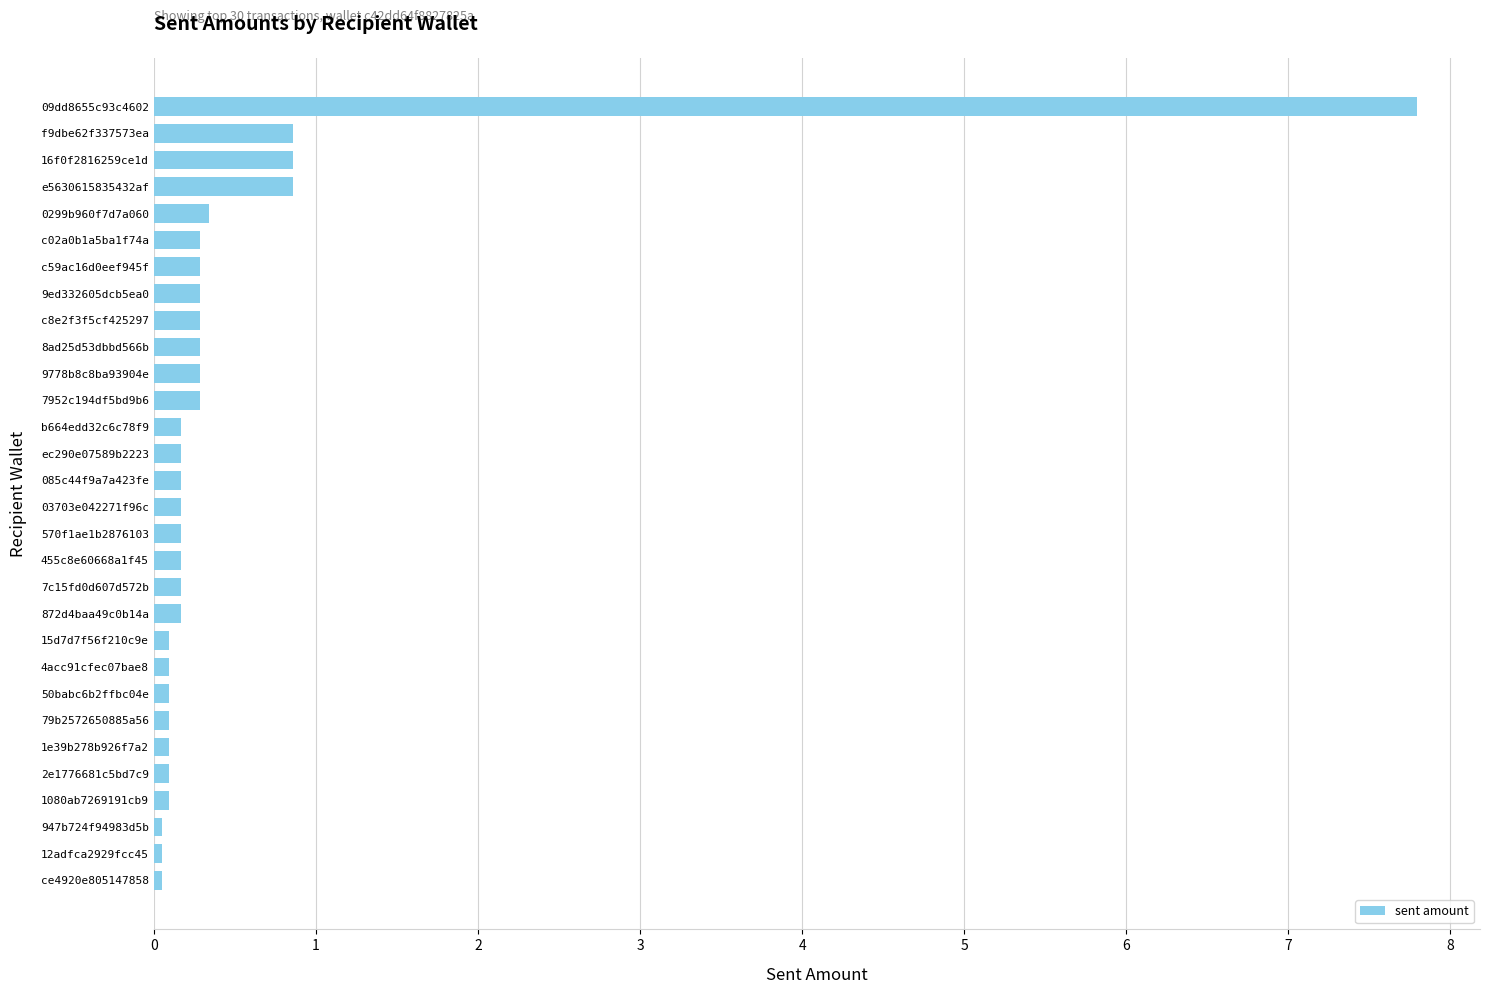

Reading top to bottom, transcribe all the data shown in this chart.

09dd8655c93c4602=7.8	f9dbe62f337573ea=0.9	16f0f2816259ce1d=0.9	e5630615835432af=0.9	0299b960f7d7a060=0.3	c02a0b1a5ba1f74a=0.3	c59ac16d0eef945f=0.3	9ed332605dcb5ea0=0.3	c8e2f3f5cf425297=0.3	8ad25d53dbbd566b=0.3	9778b8c8ba93904e=0.3	7952c194df5bd9b6=0.3	b664edd32c6c78f9=0.2	ec290e07589b2223=0.2	085c44f9a7a423fe=0.2	03703e042271f96c=0.2	570f1ae1b2876103=0.2	455c8e60668a1f45=0.2	7c15fd0d607d572b=0.2	872d4baa49c0b14a=0.2	15d7d7f56f210c9e=0.1	4acc91cfec07bae8=0.1	50babc6b2ffbc04e=0.1	79b2572650885a56=0.1	1e39b278b926f7a2=0.1	2e1776681c5bd7c9=0.1	1080ab7269191cb9=0.1	947b724f94983d5b=0.1	12adfca2929fcc45=0.1	ce4920e805147858=0.1